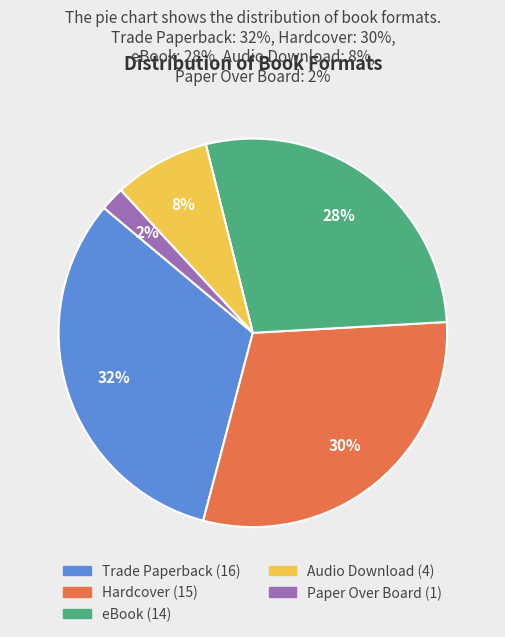

Rank the categories by value from highest to lowest.

Trade Paperback, Hardcover, eBook, Audio Download, Paper Over Board